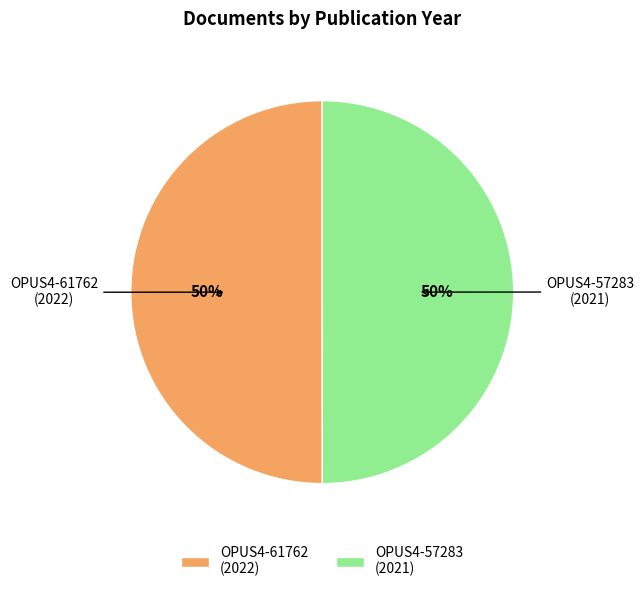

Is it true that OPUS4-57283 is 50% of the pie?

True